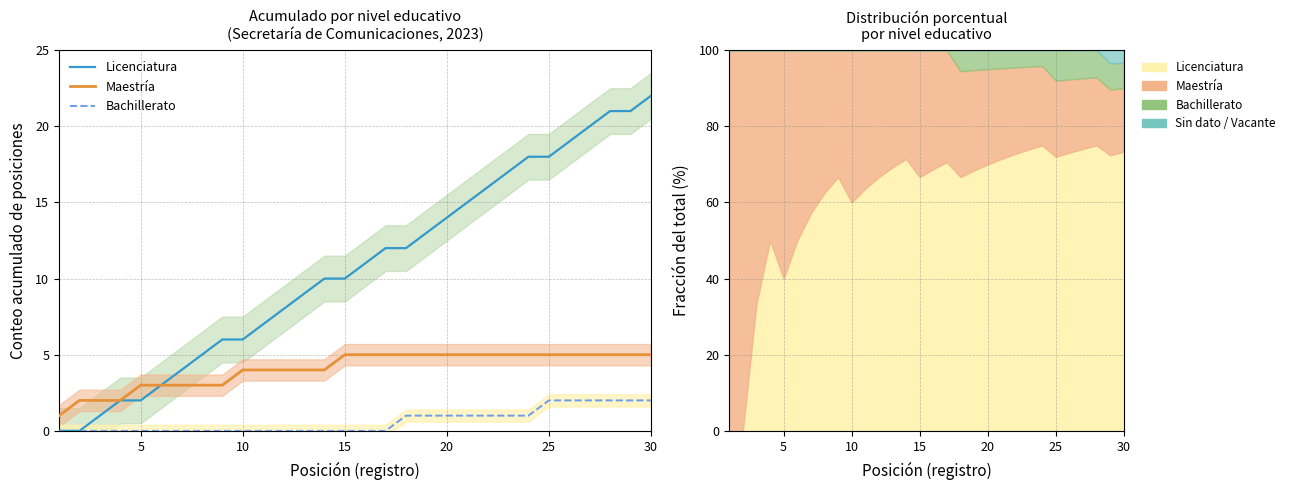

True or false: Licenciatura has more than 1 interior local peaks.

False